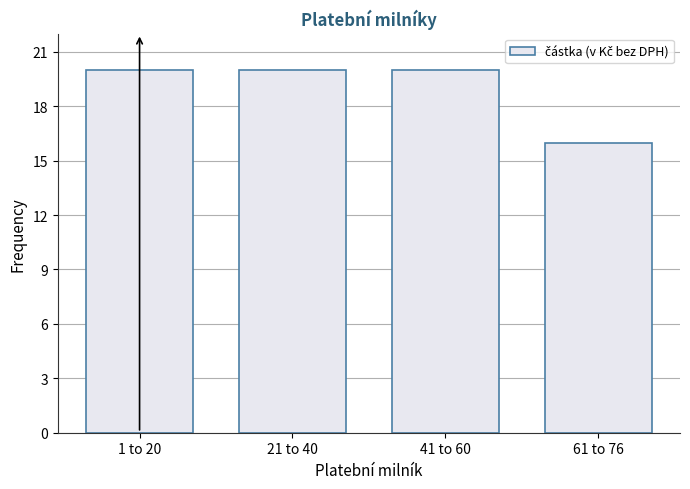

Reading right to left, what are all the values shown in this chart?

61 to 76=16	41 to 60=20	21 to 40=20	1 to 20=20